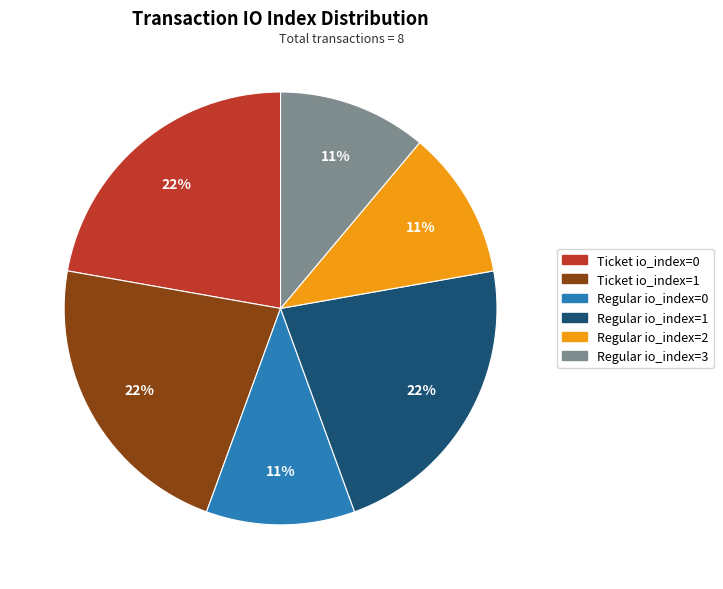

Does any single category account for the majority?

No